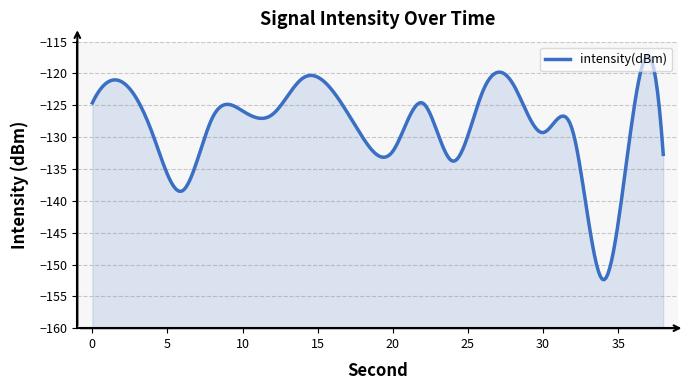

The value at 14 is -120.7. True or false?

True